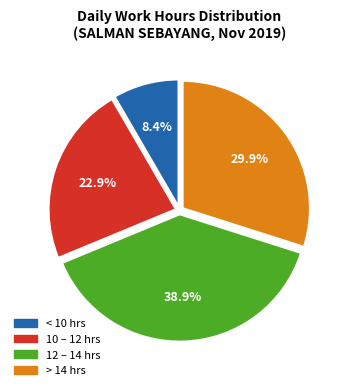

Which has a higher value, 10 – 12 hrs or > 14 hrs?

> 14 hrs